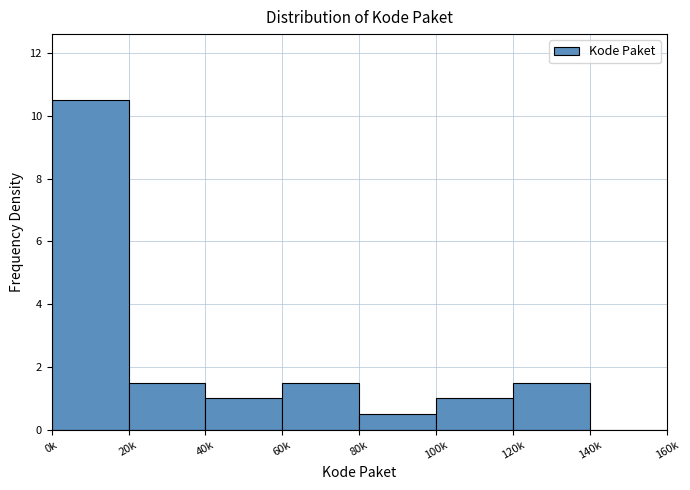

Reading left to right, list all the values displayed in this chart.

0k=10.5	20k=1.5	40k=1.0	60k=1.5	80k=0.5	100k=1.0	120k=1.5	140k=0.0